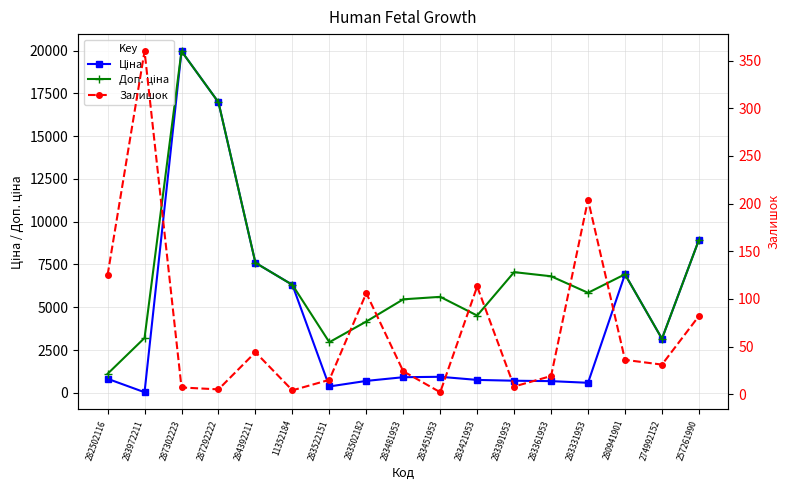

Which has a higher value, 287292222 or 283331953?

287292222